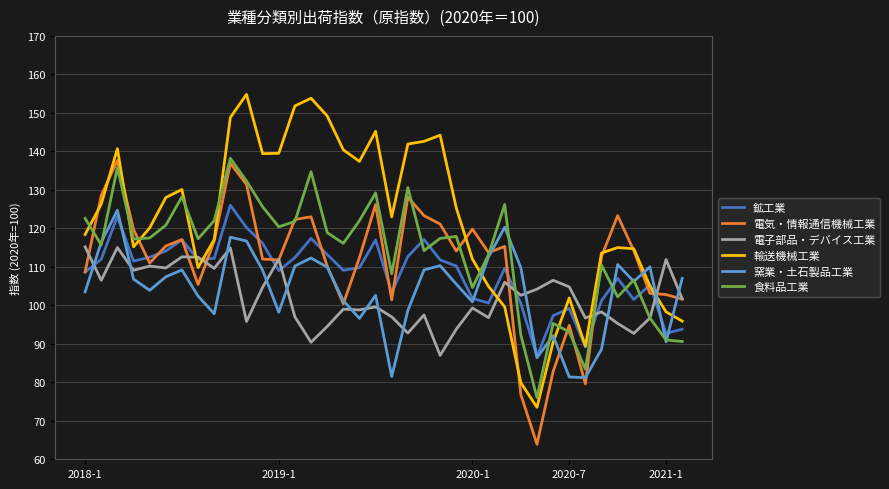

What is the greatest value displayed?

154.8